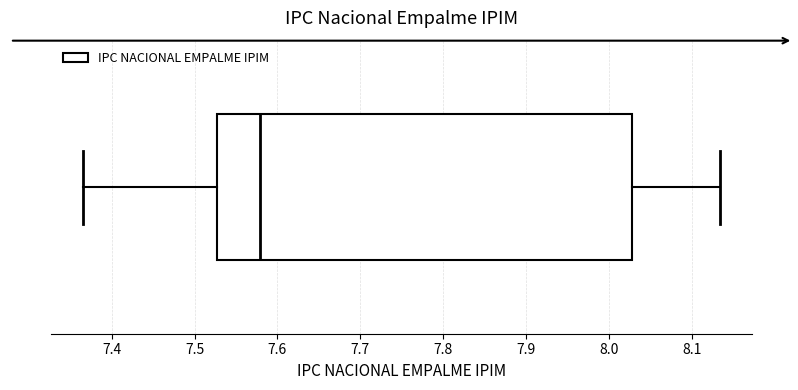

Where is the left edge of the box on the x-axis? The values are not printed on the chart, so give them approximately, as read against the axis.

7.53